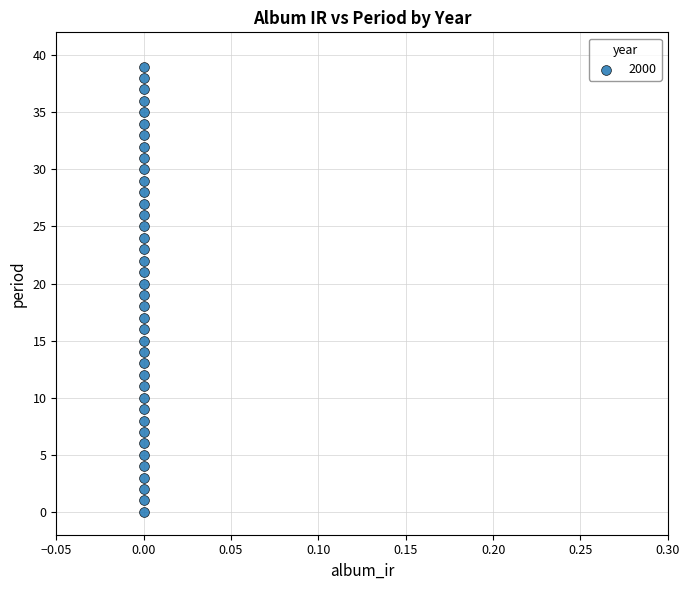

What is the range of Y values (max minus min)?

39